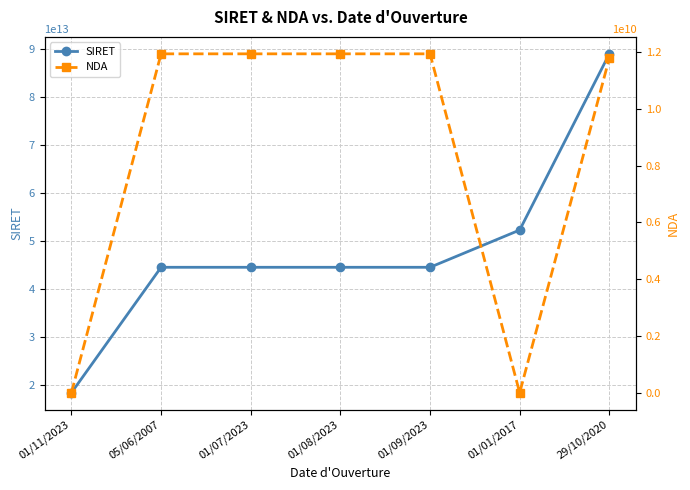

Reading left to right, extract all data points from this chart.

SIRET: 01/11/2023=18440128900378	05/06/2007=44536997800041	01/07/2023=44536997800082	01/08/2023=44536997800090	01/09/2023=44536997800108	01/01/2017=52282368100047	29/10/2020=88930797100024
NDA: 01/11/2023=0	05/06/2007=11940703894	01/07/2023=11940703894	01/08/2023=11940703894	01/09/2023=11940703894	01/01/2017=0	29/10/2020=11788460978